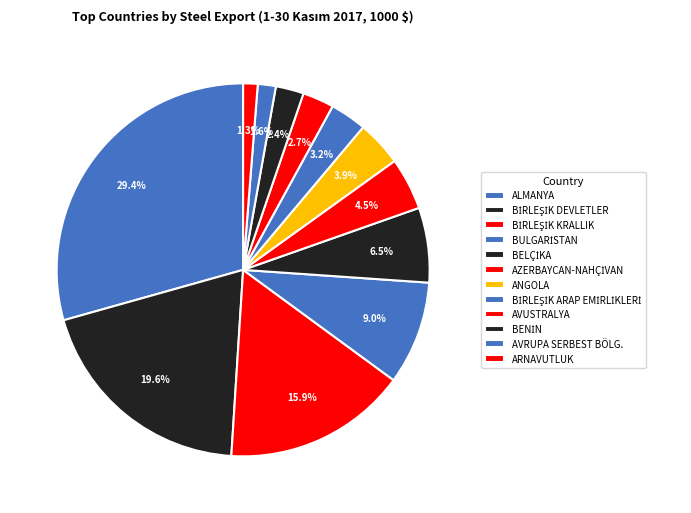

Which has a higher value, BİRLEŞİK KRALLIK or ANGOLA?

BİRLEŞİK KRALLIK